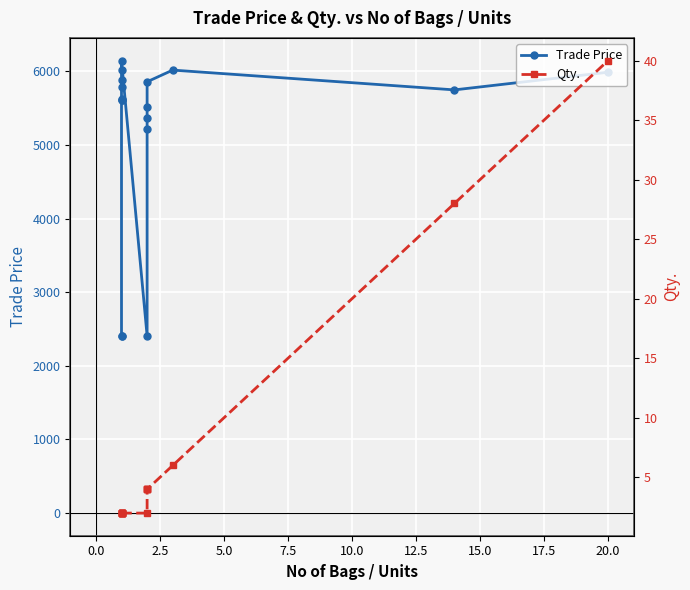

Between 5.0 and 16, which is larger?

16